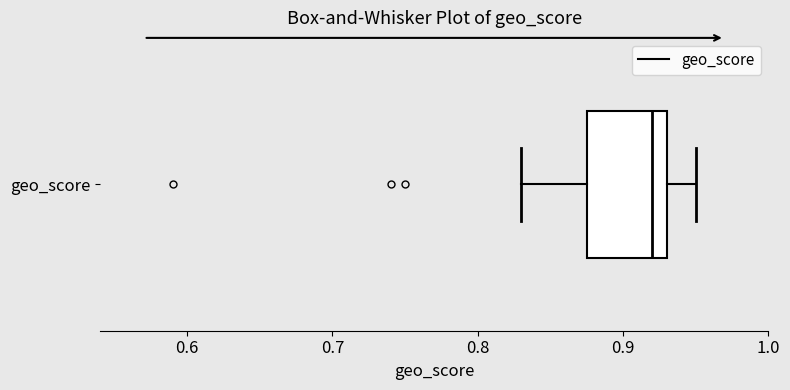

Transcribe this box plot: give where the median line is, the range the box spans, and where the two whiskers end, as read against the x-axis. The values are not printed on the chart, so give them approximately, as read against the axis.

median 0.92, box 0.88 to 0.93, whiskers 0.83 to 0.95